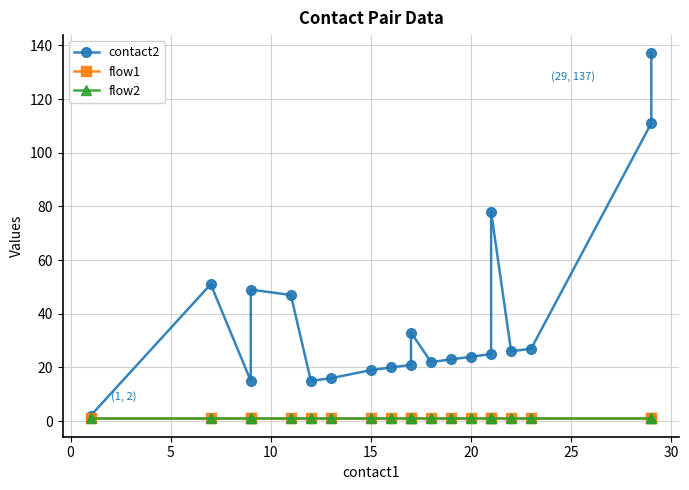

Is this an area chart (filled region under the line)?

No